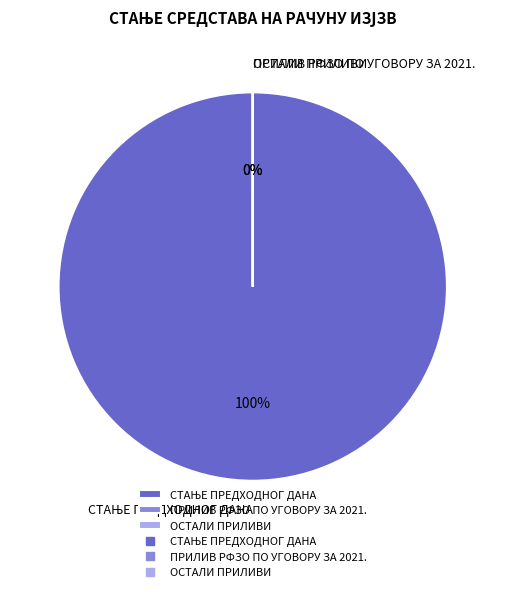

The СТАЊЕ ПРЕДХОДНОГ ДАНА slice represents 90% of the pie. True or false?

False